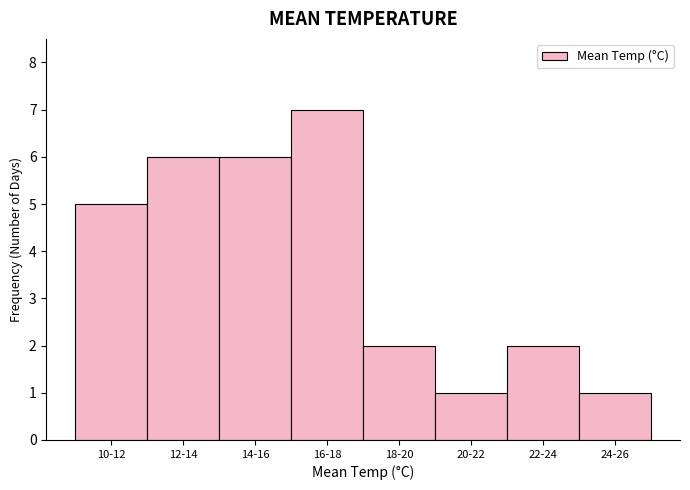

Reading left to right, extract all data points from this chart.

10-12=5	12-14=6	14-16=6	16-18=7	18-20=2	20-22=1	22-24=2	24-26=1